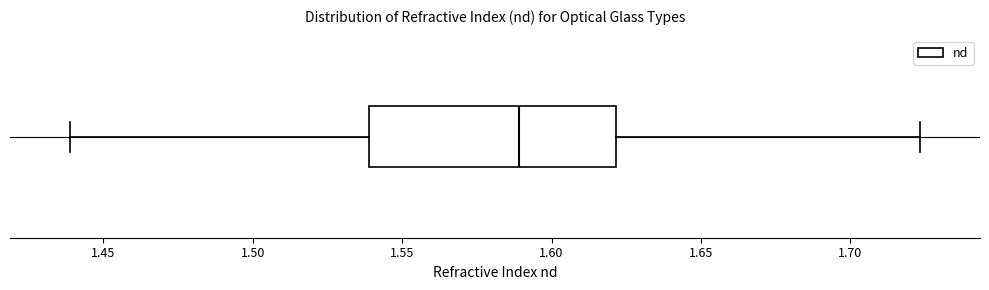

Read this box plot against the x-axis: the position of the median line, the range covered by the box, and the ends of both whiskers. The values are not printed on the chart, so give them approximately, as read against the axis.

median 1.590, box 1.540 to 1.620, whiskers 1.440 to 1.725